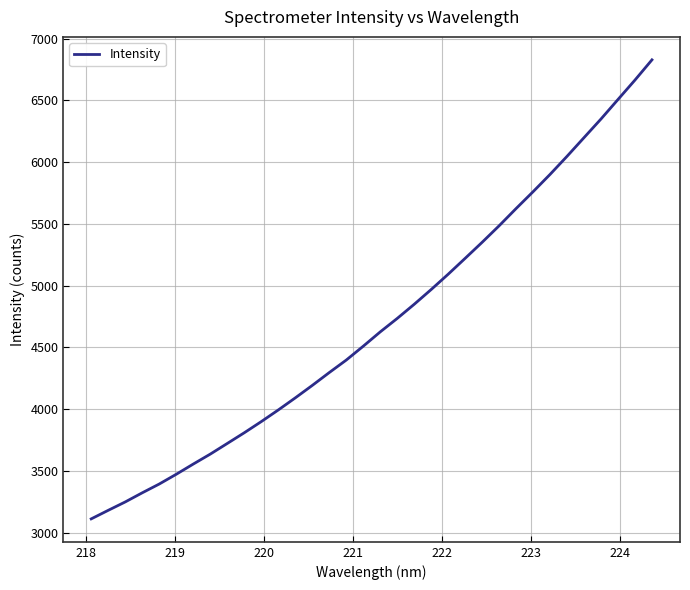

What is the difference between the maximum and minimum values?

3716.9